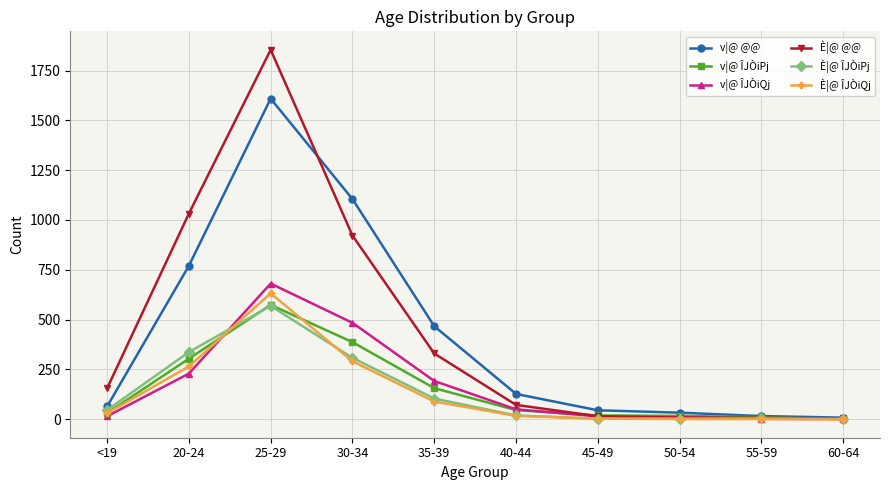

What is the difference between the second highest and minimum values in the v|@ ÎJÒiQj series?

483